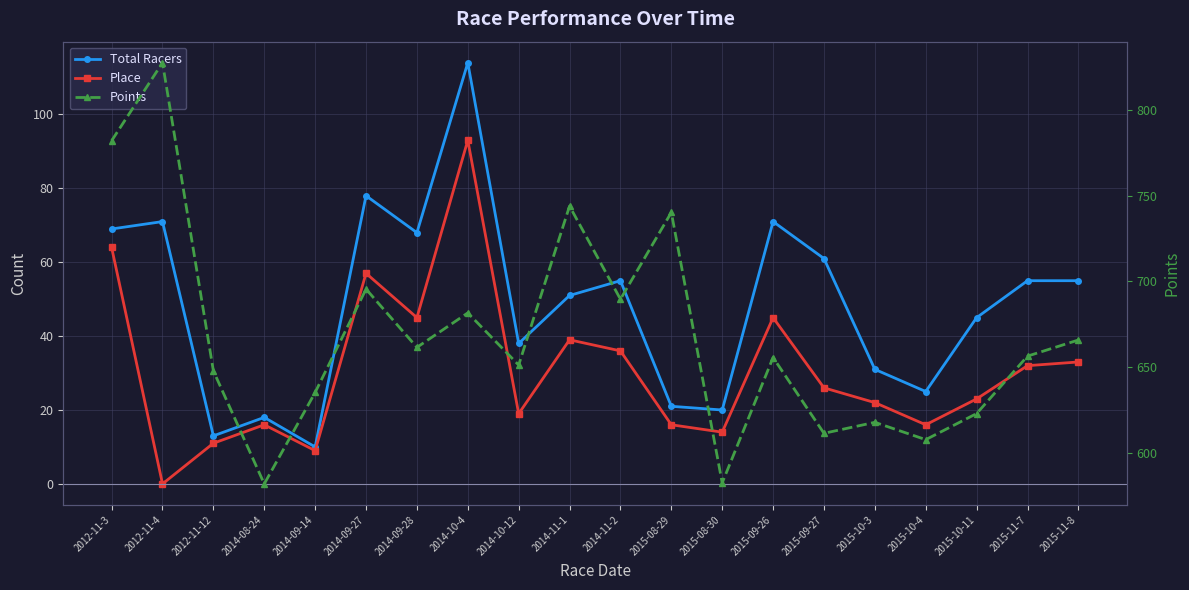

Which series has the widest spread of values?

Points